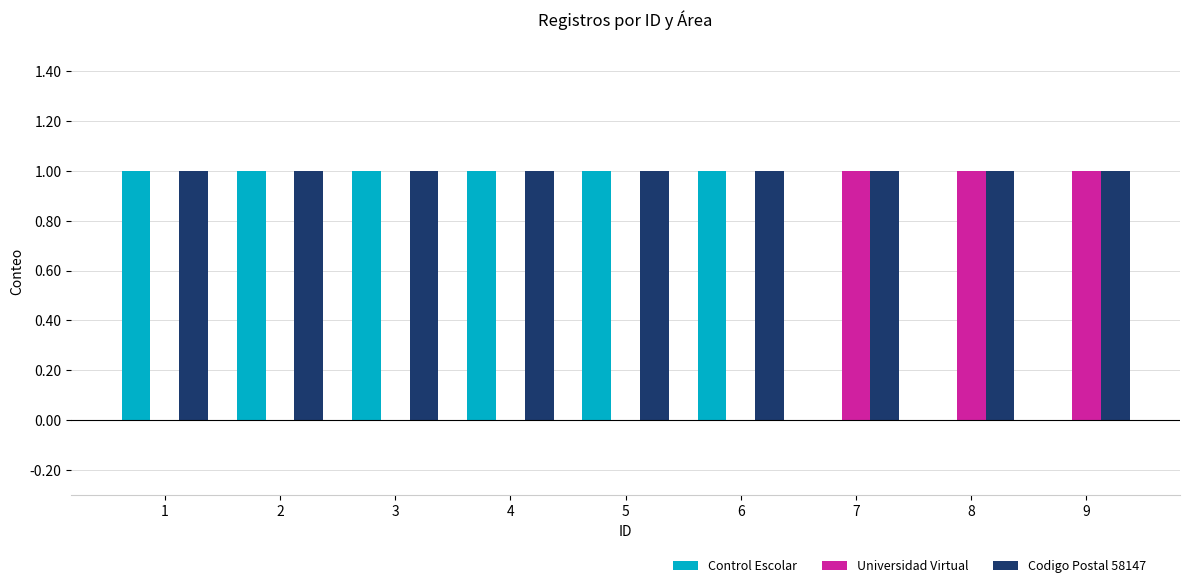

Are the bars horizontal?

No